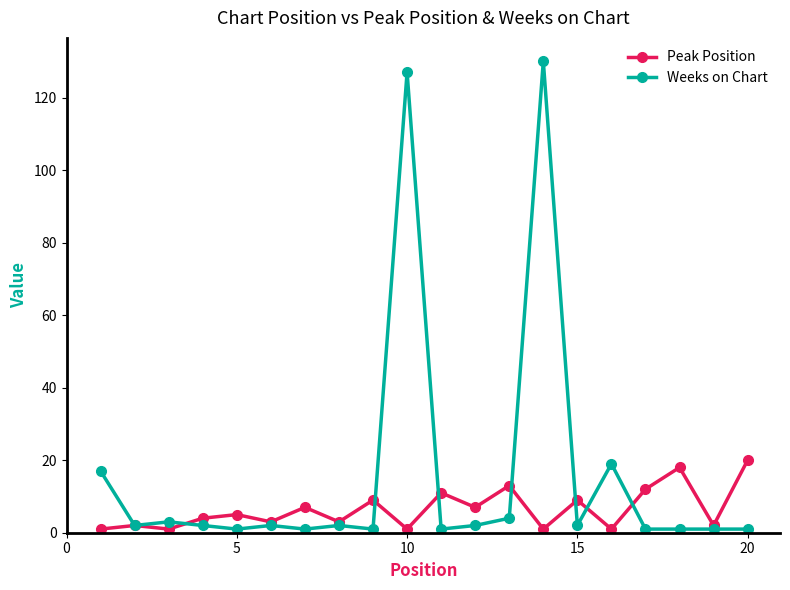

How many distinct data groups are displayed?

2